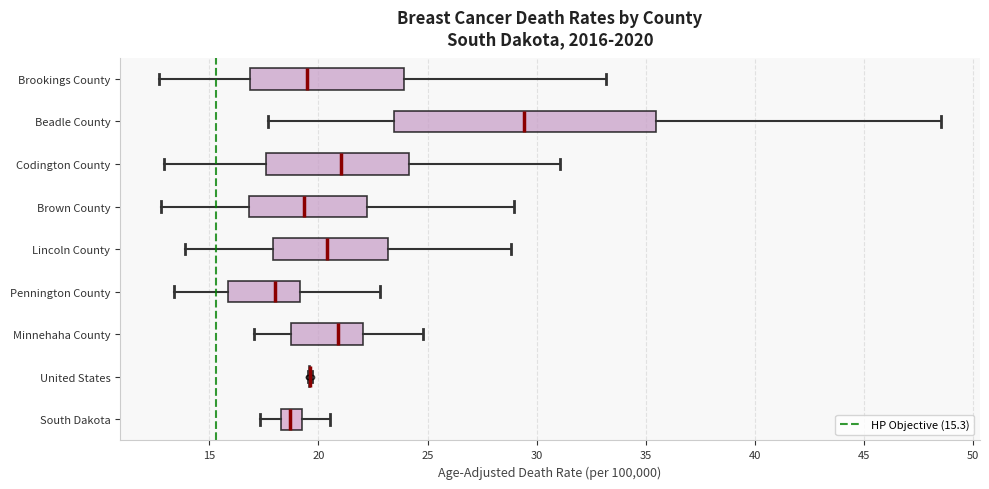

Which box is the widest, from its left edge to its right edge?

Beadle County